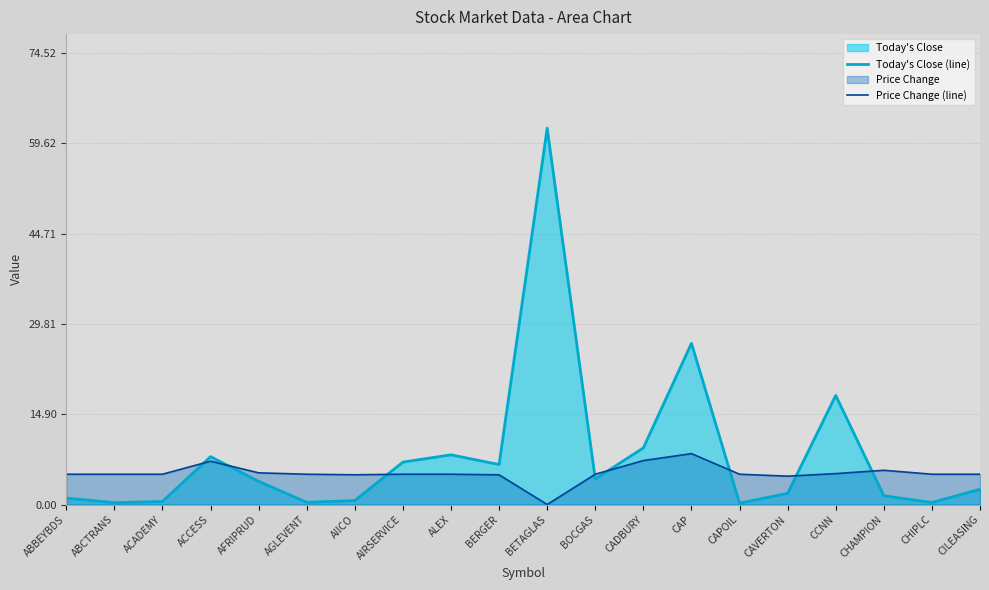

True or false: Today's Close (line) and Price Change (line) intersect in this chart.

True